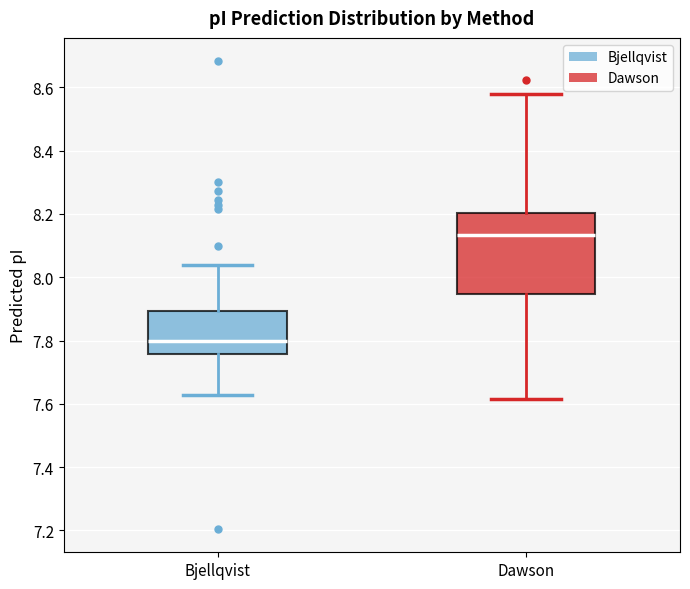

Which box is the tallest, from its lower edge to its upper edge?

Dawson